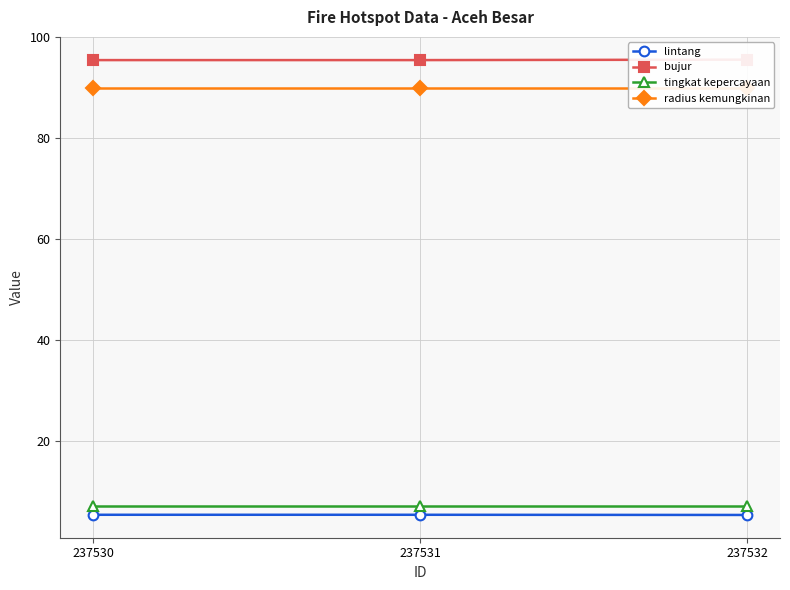

Reading left to right, extract all data points from this chart.

lintang: 5.3	5.3	5.3
bujur: 95.5	95.5	95.6
tingkat kepercayaan: 7.0	7.0	7.0
radius kemungkinan: 90.0	90.0	90.0